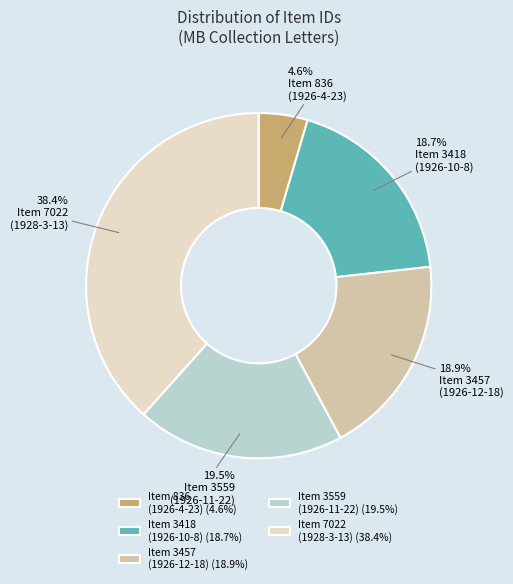

Count the number of slices in the pie.

5